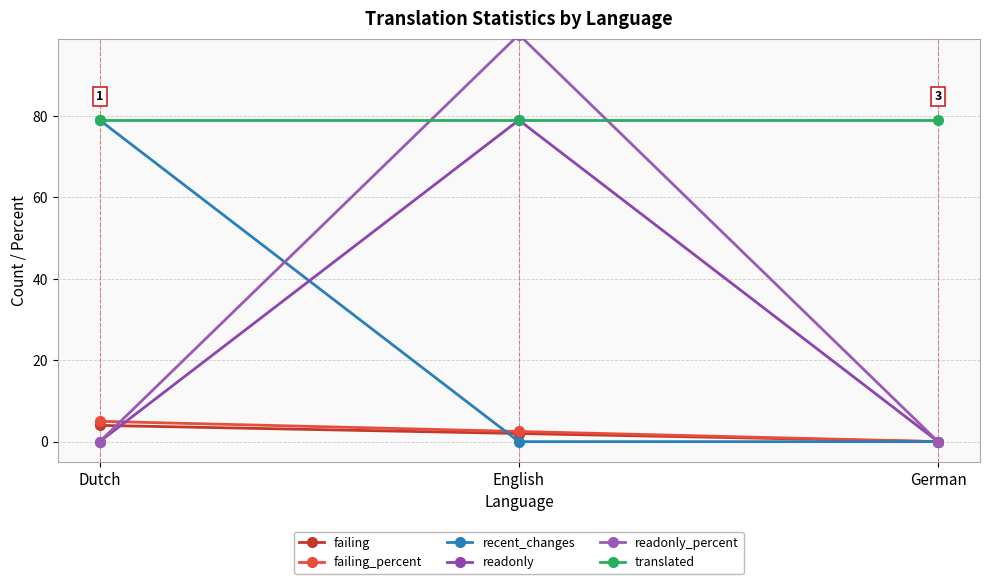

What is the maximum value shown in the chart?

100.0